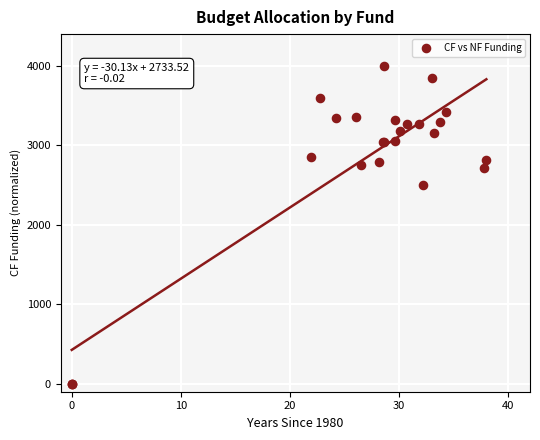

What Y value in the scatter plot is closest to 2000?

2503.0